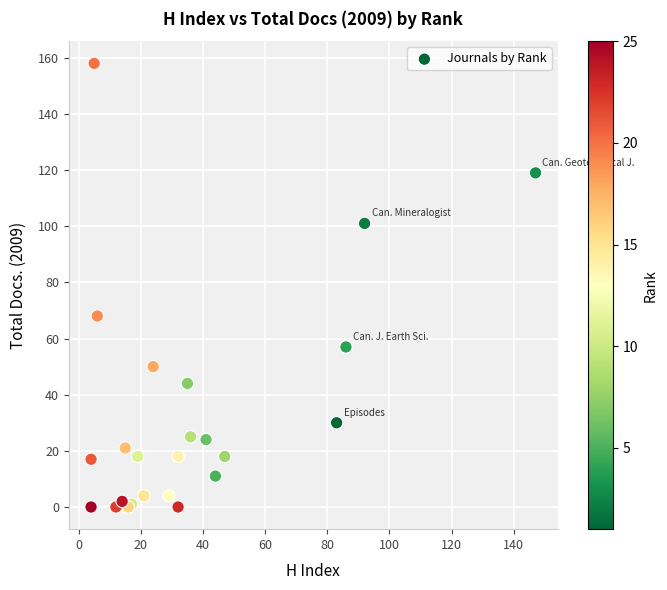

What Y value in the scatter plot is closest to 79?

68